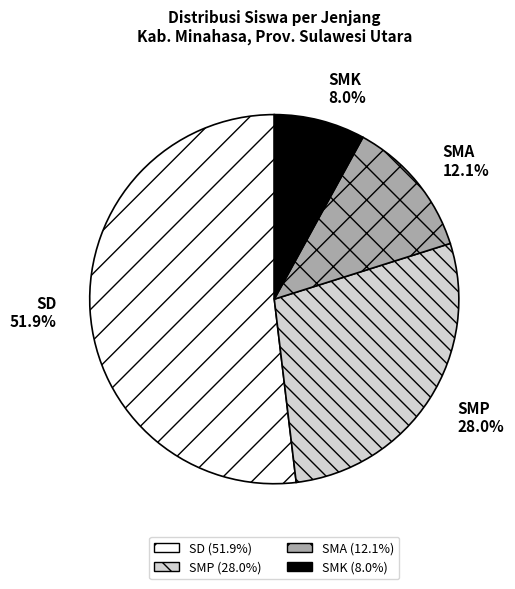

What is the ratio of the value at SD to the value at SMA?

4.3